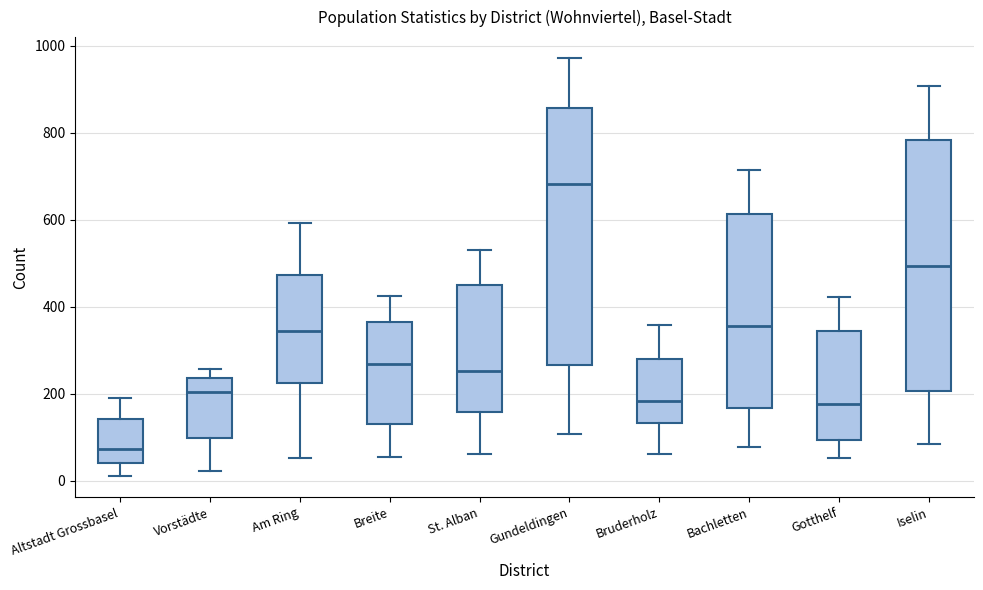

Which box has the lowest median line?

Altstadt Grossbasel